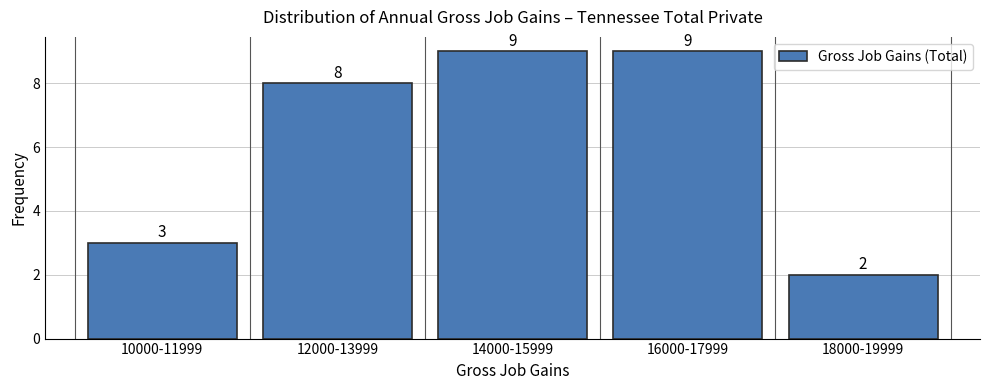

Reading left to right, extract all data points from this chart.

10000-11999=3	12000-13999=8	14000-15999=9	16000-17999=9	18000-19999=2